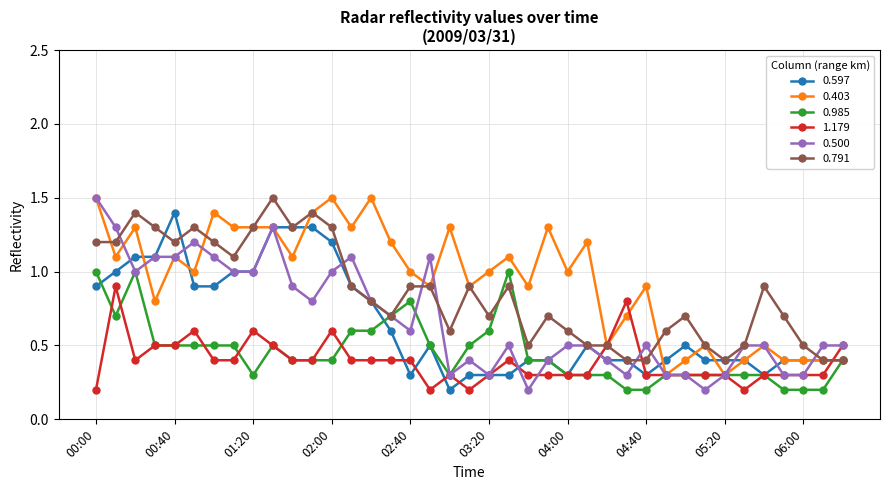

Which series ends up on top after the final intersection of 0.597 and 0.500?

0.500